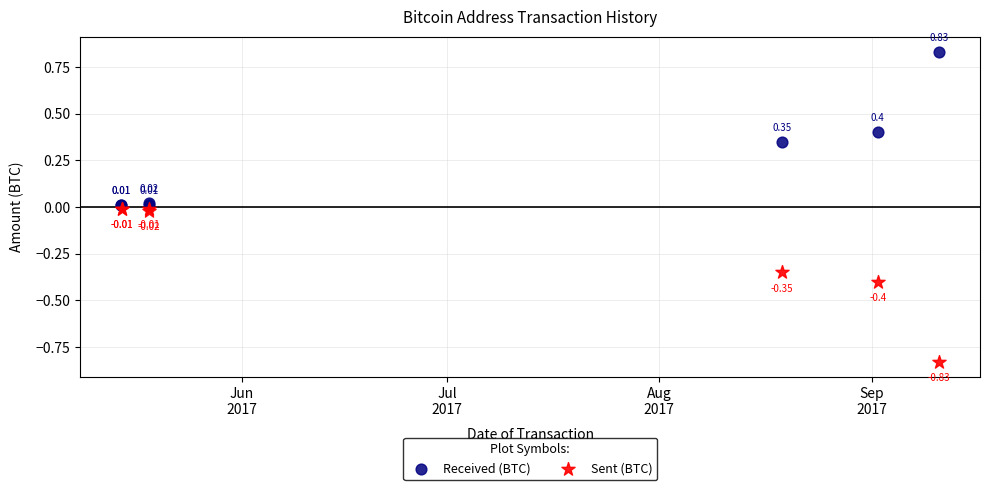

What are all the series names shown in the legend?

Received (BTC), Sent (BTC)